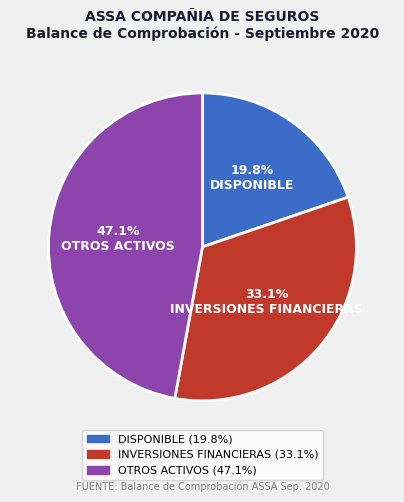

Approximately how many times larger is the value at DISPONIBLE compared to INVERSIONES FINANCIERAS?

0.6